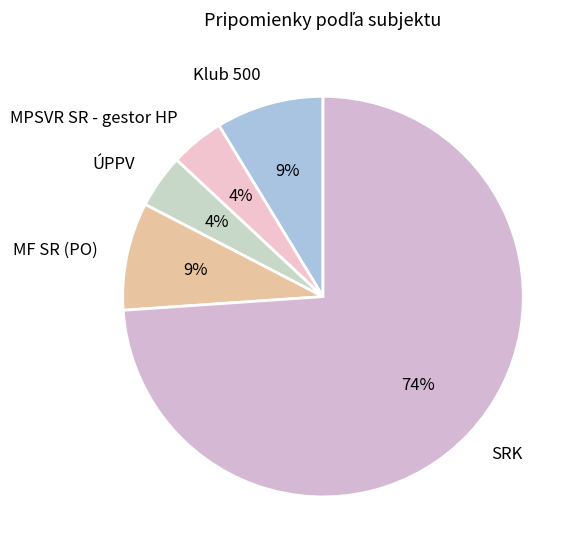

To the nearest percent, what percentage of the pie is ÚPPV?

4%